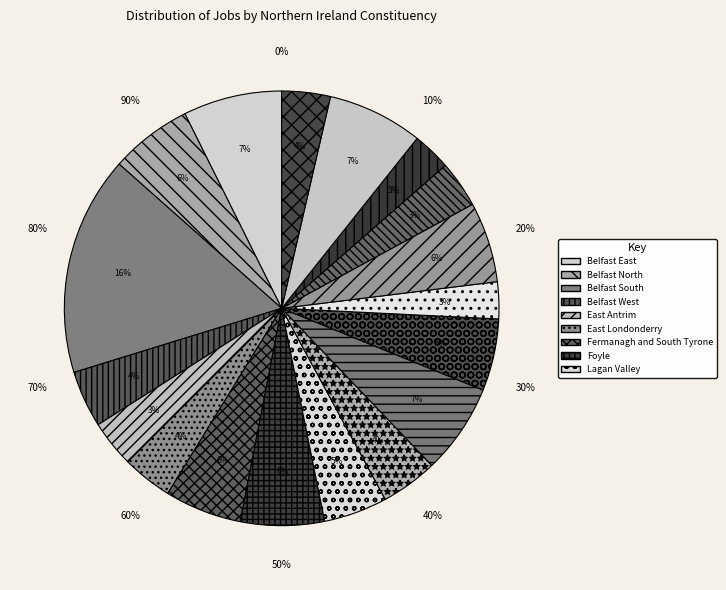

The Belfast East slice represents 1% of the pie. True or false?

False